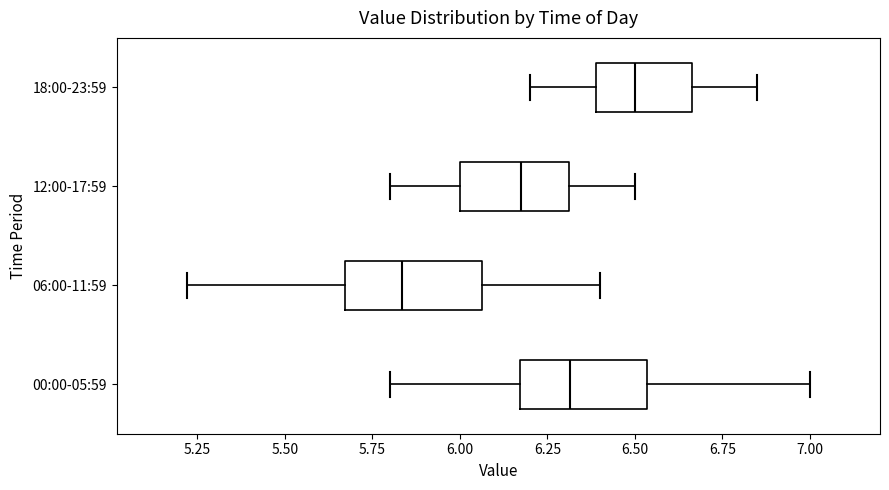

Reading bottom to top, transcribe this box plot: for each box, give where its median line is, the range the box spans, and where its two whiskers end, as read against the x-axis. The values are not printed on the chart, so give them approximately, as read against the axis.

00:00-05:59: median 6.30, box 6.15 to 6.55, whiskers 5.80 to 7.00
06:00-11:59: median 5.85, box 5.65 to 6.05, whiskers 5.20 to 6.40
12:00-17:59: median 6.20, box 6.00 to 6.30, whiskers 5.80 to 6.50
18:00-23:59: median 6.50, box 6.40 to 6.65, whiskers 6.20 to 6.85